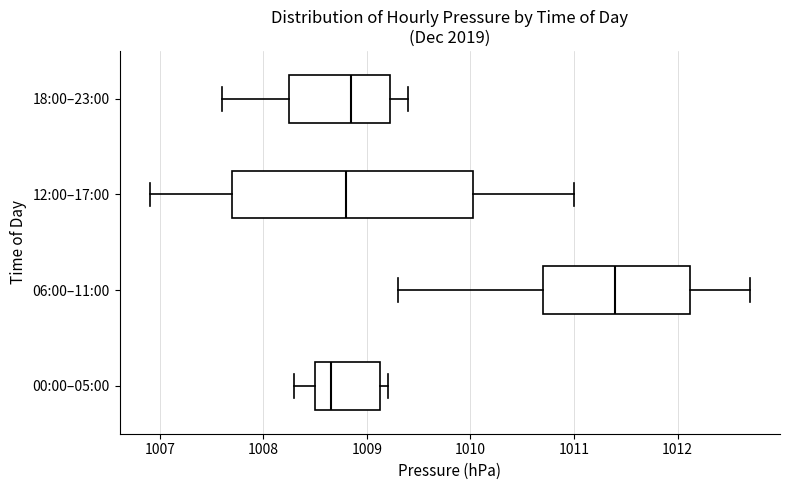

Where is the left edge of the box for 12:00–17:00 on the x-axis? The values are not printed on the chart, so give them approximately, as read against the axis.

1007.7